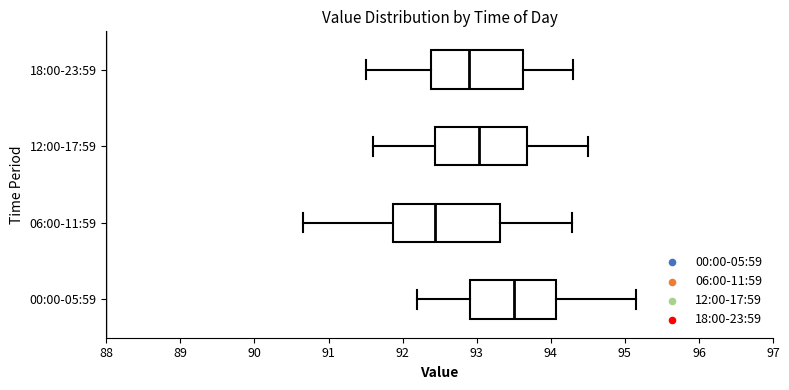

Which box has the furthest to the right median line?

00:00-05:59